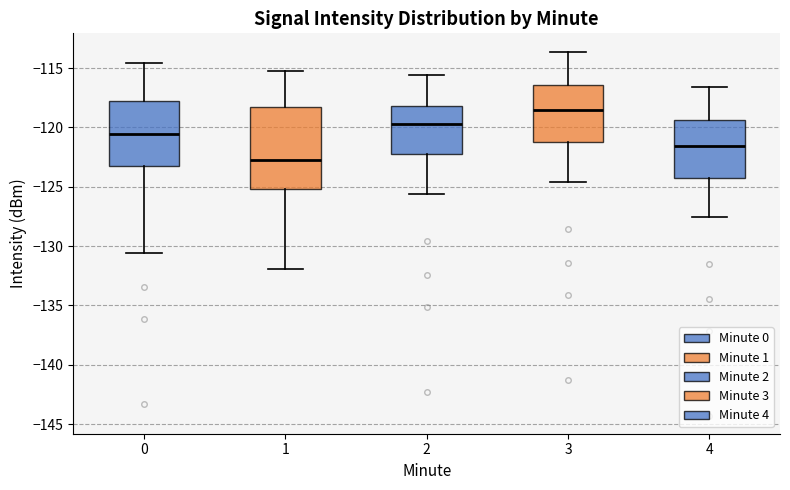

Which box has the highest median line?

3